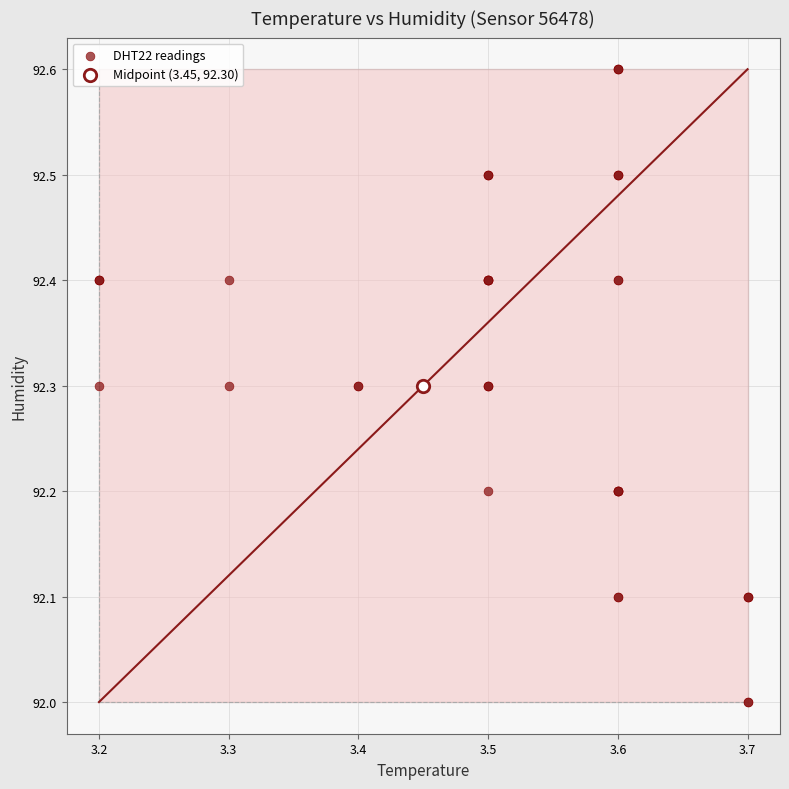

What are all the series names shown in the legend?

DHT22 readings, Midpoint (3.45, 92.30)